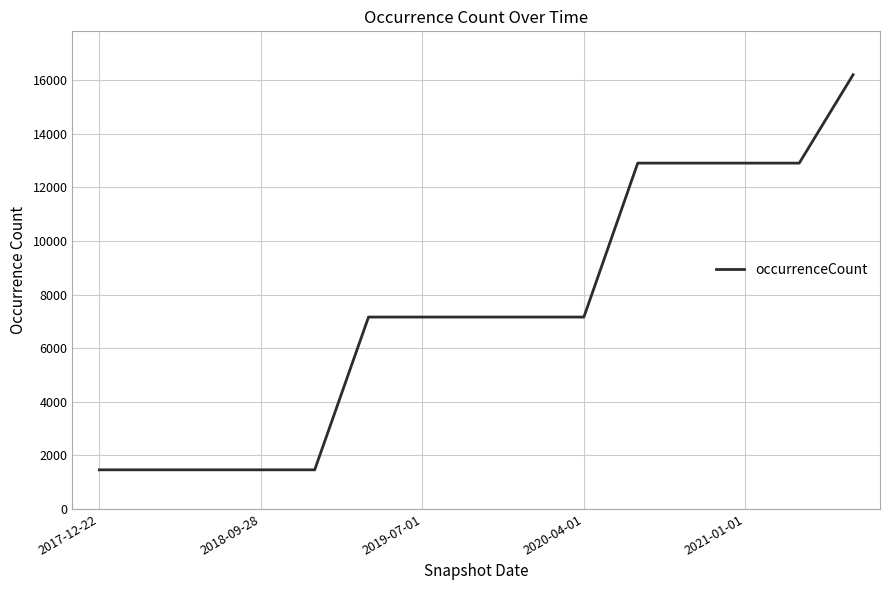

What is the minimum value shown in the chart?

1460